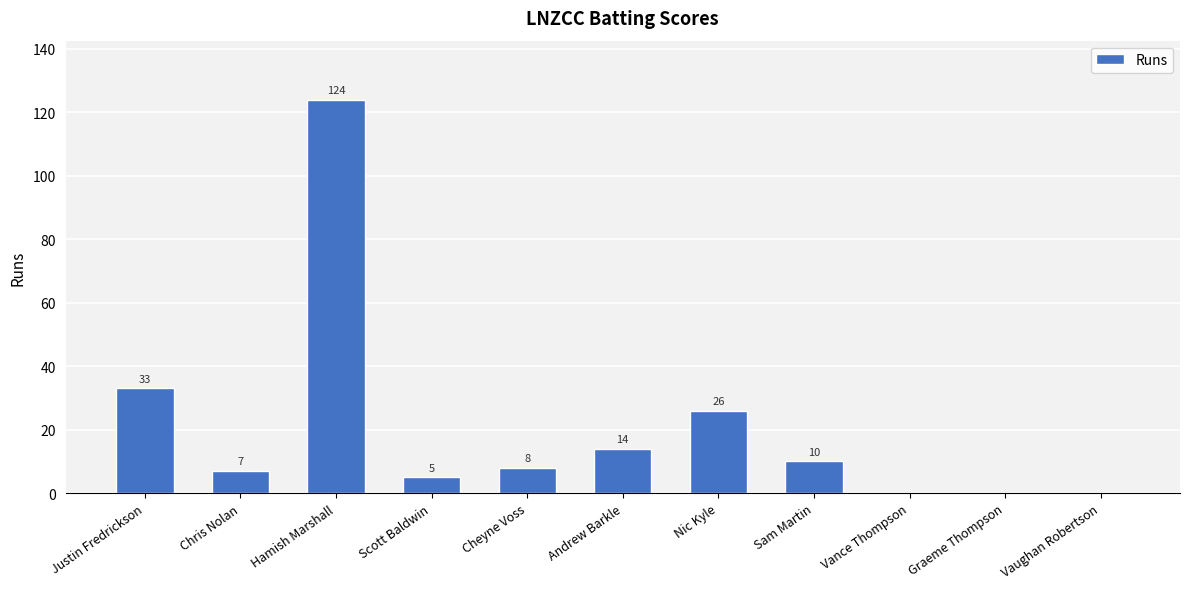

The value at Justin Fredrickson is 23. True or false?

False